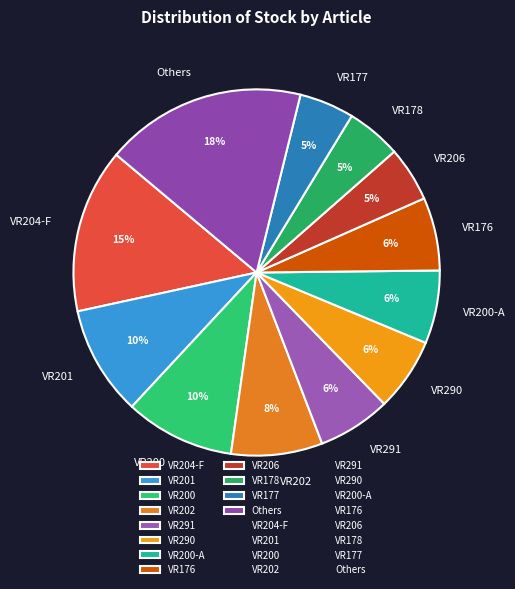

Count the number of slices in the pie.

12